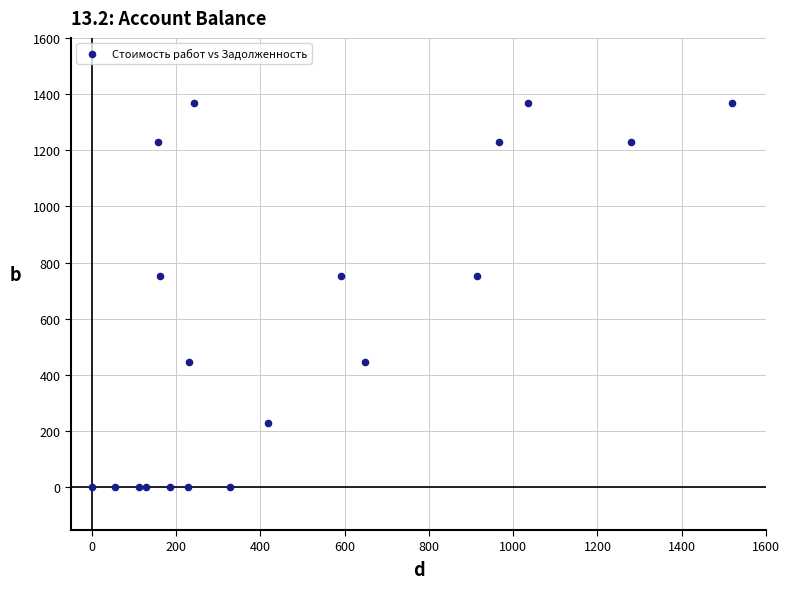

What is the range of X values (max minus min)?

1519.3